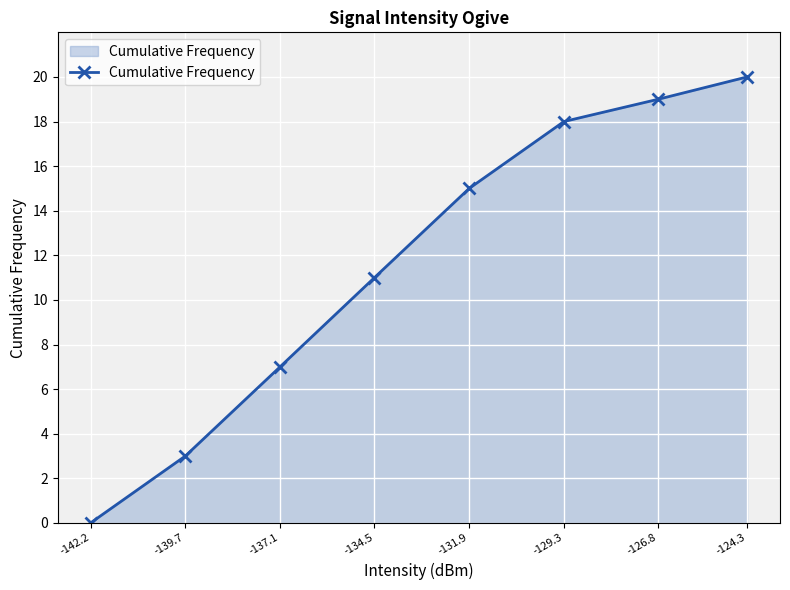

Reading right to left, what are all the values shown in this chart?

-124.3=20	-126.8=19	-129.3=18	-131.9=15	-134.5=11	-137.1=7	-139.7=3	-142.2=0